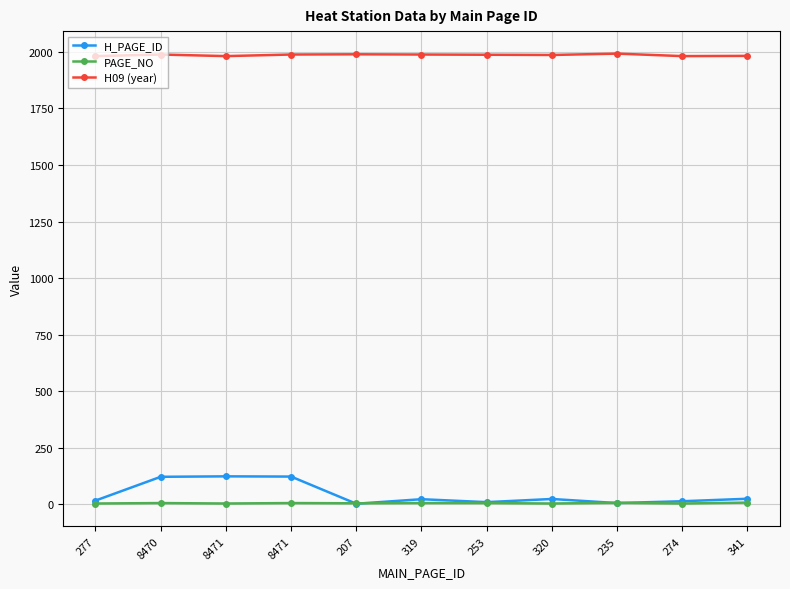

Between 8471 and 253, which series saw the biggest shift?

H_PAGE_ID